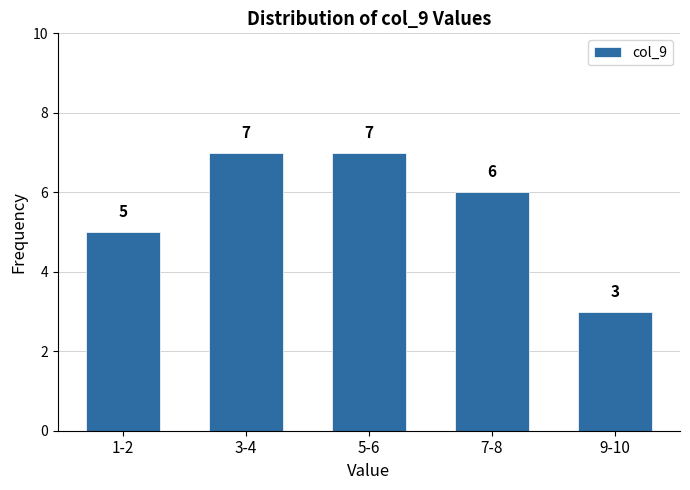

Reading left to right, extract all data points from this chart.

1-2=5	3-4=7	5-6=7	7-8=6	9-10=3